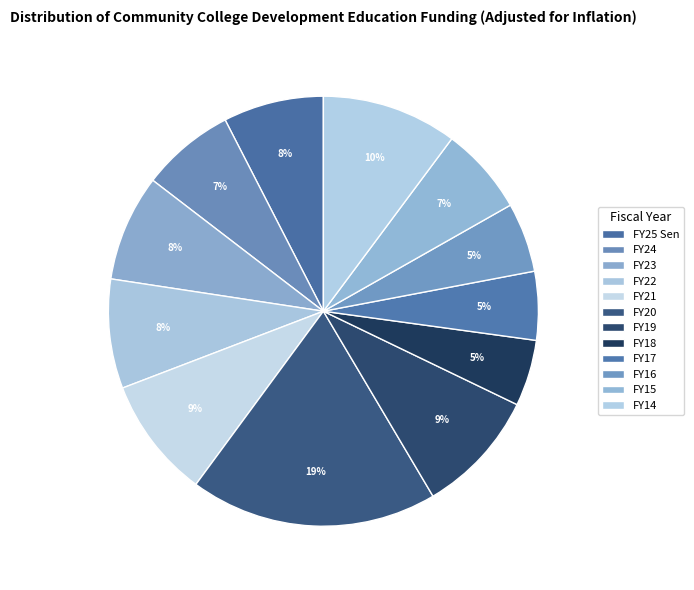

What percentage do FY25 Sen and FY17 together represent?

12.7%